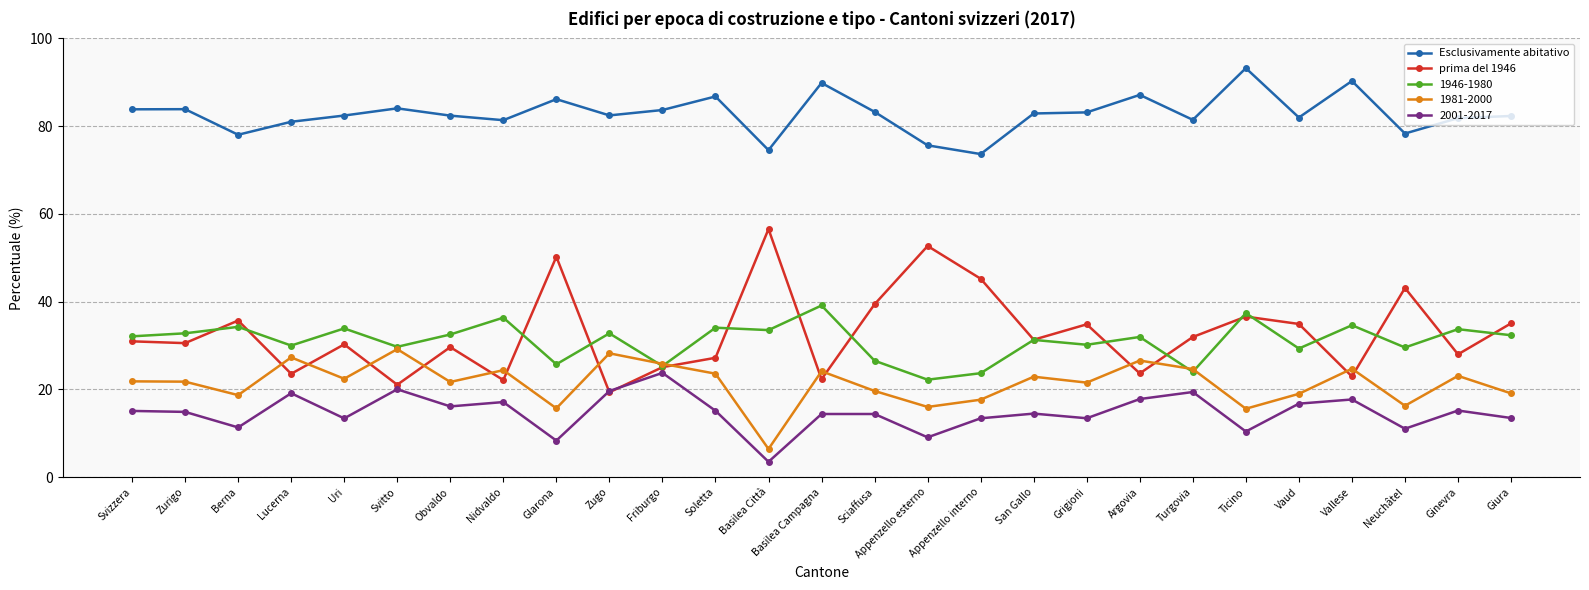

Between Zurigo and Appenzello esterno, which series saw the biggest shift?

prima del 1946